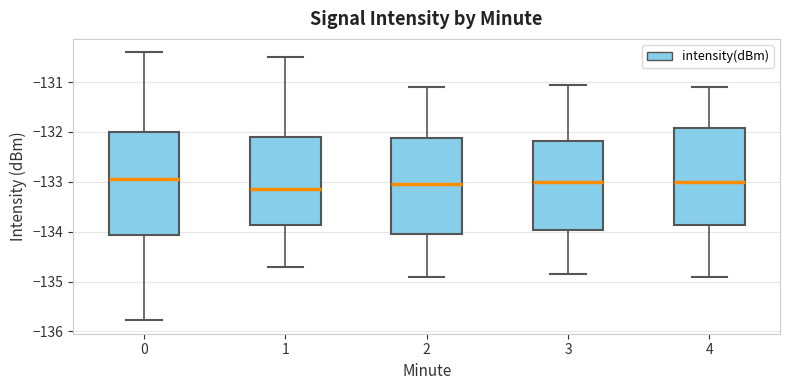

Reading left to right, read every box against the y-axis: the position of its median line, the range the box covers, and the ends of its whiskers. The values are not printed on the chart, so give them approximately, as read against the axis.

0: median -132.9, box -134.1 to -132.0, whiskers -135.8 to -130.4
1: median -133.1, box -133.9 to -132.1, whiskers -134.7 to -130.5
2: median -133.0, box -134.0 to -132.1, whiskers -134.9 to -131.1
3: median -133.0, box -134.0 to -132.2, whiskers -134.8 to -131.0
4: median -133.0, box -133.9 to -131.9, whiskers -134.9 to -131.1